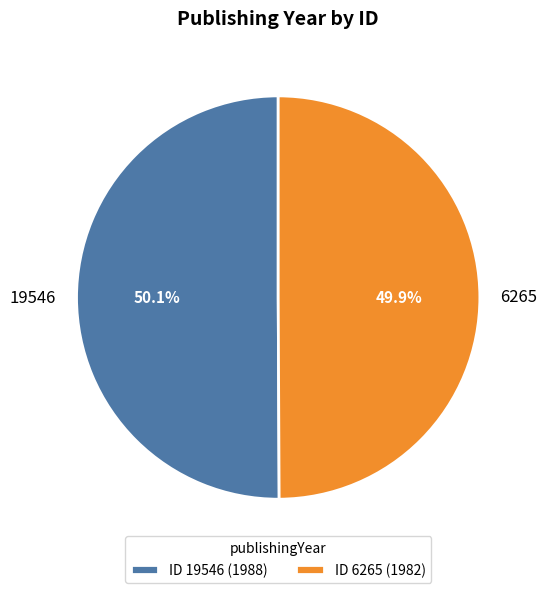

Is it true that 6265 is 58% of the pie?

False